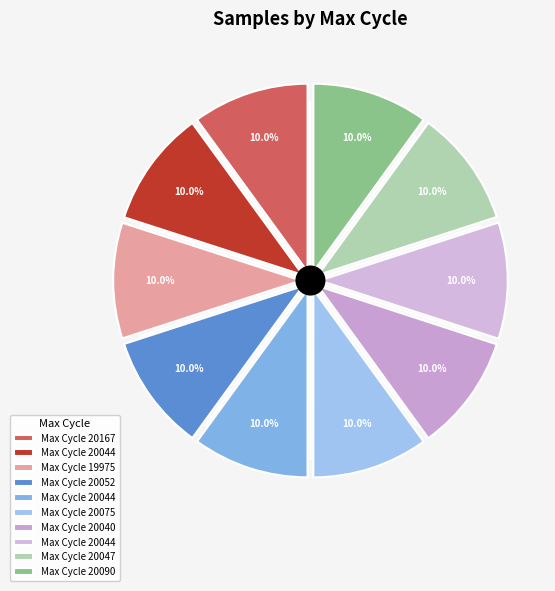

What portion of the pie excludes 19975?

90.0%